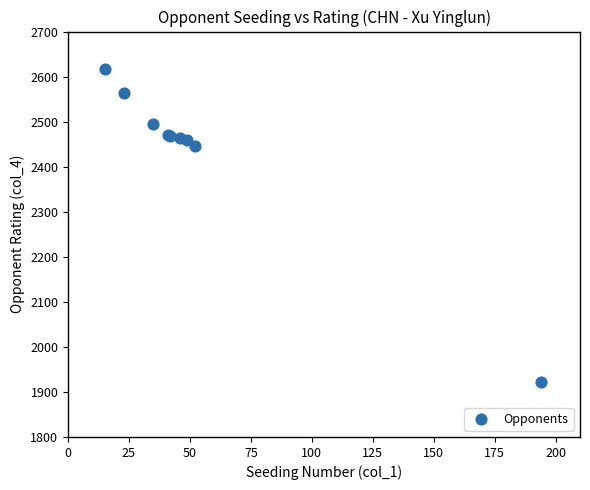

What Y value in the scatter plot is closest to 2269?

2446